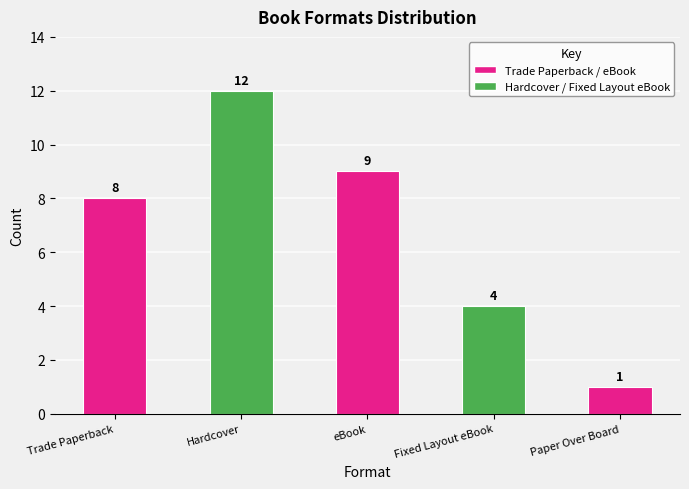

What is the maximum value shown in the chart?

12